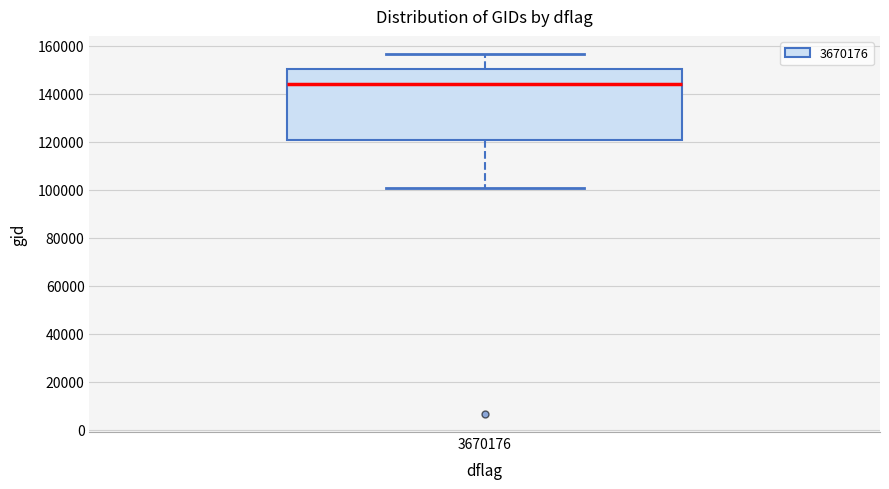

Transcribe this box plot: give where the median line is, the range the box spans, and where the two whiskers end, as read against the y-axis. The values are not printed on the chart, so give them approximately, as read against the axis.

median 144000, box 120000 to 150000, whiskers 100000 to 156000